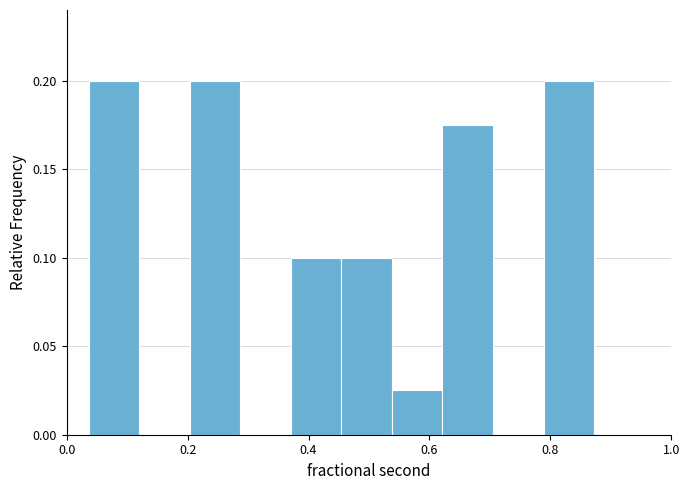

What is the height of the bar covering 0.78 to 0.88 on the x-axis? Neither the bar edges nor the heights are printed on the chart, so give them approximately, as read against the axes.

0.200